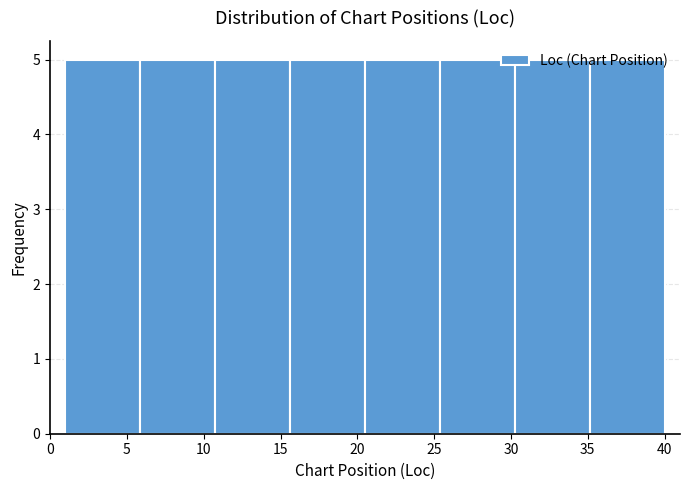

Reading left to right, list every bar in this chart as the range it spans on the x-axis followed by its height. Neither the bar edges nor the heights are printed on the chart, so give them approximately, as read against the axes.

1.0 to 6.0: 5
6.0 to 11.0: 5
11.0 to 15.5: 5
15.5 to 20.5: 5
20.5 to 25.5: 5
25.5 to 30.5: 5
30.5 to 35.0: 5
35.0 to 40.0: 5